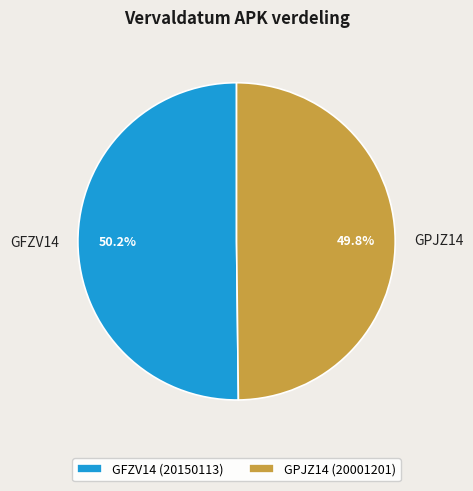

To the nearest percent, what is the combined percentage of GFZV14 and GPJZ14?

100%